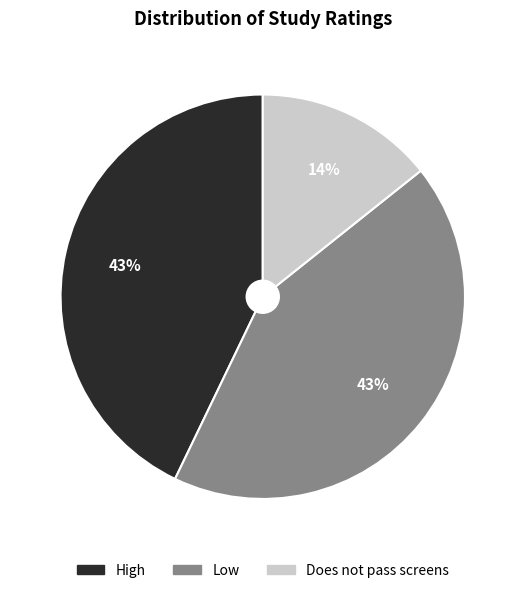

Does any single category account for the majority?

No